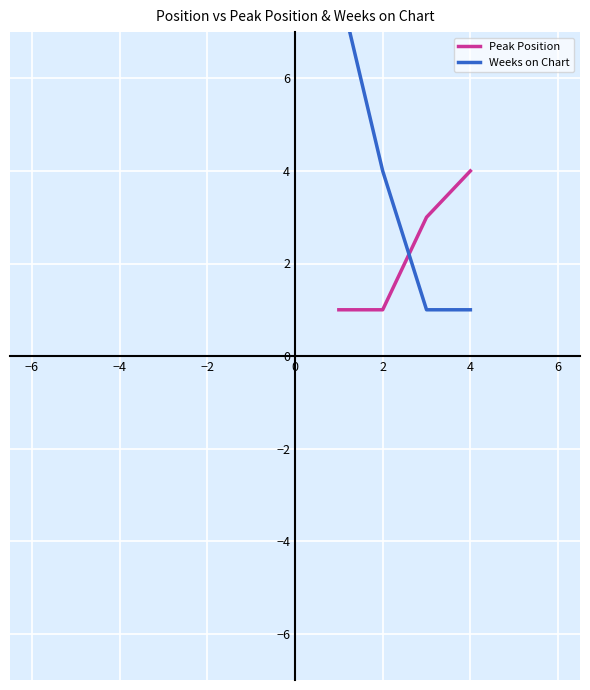

What is the value of the Weeks on Chart point at the 4th from the left?

1